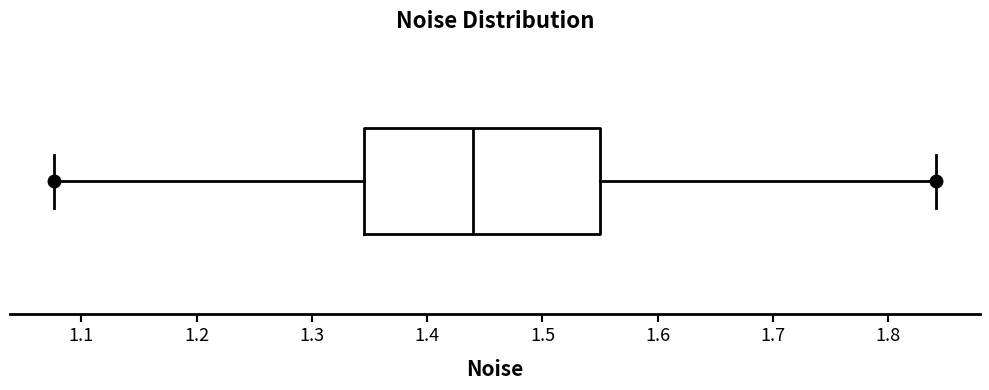

Transcribe this box plot: give where the median line is, the range the box spans, and where the two whiskers end, as read against the x-axis. The values are not printed on the chart, so give them approximately, as read against the axis.

median 1.44, box 1.35 to 1.55, whiskers 1.08 to 1.84